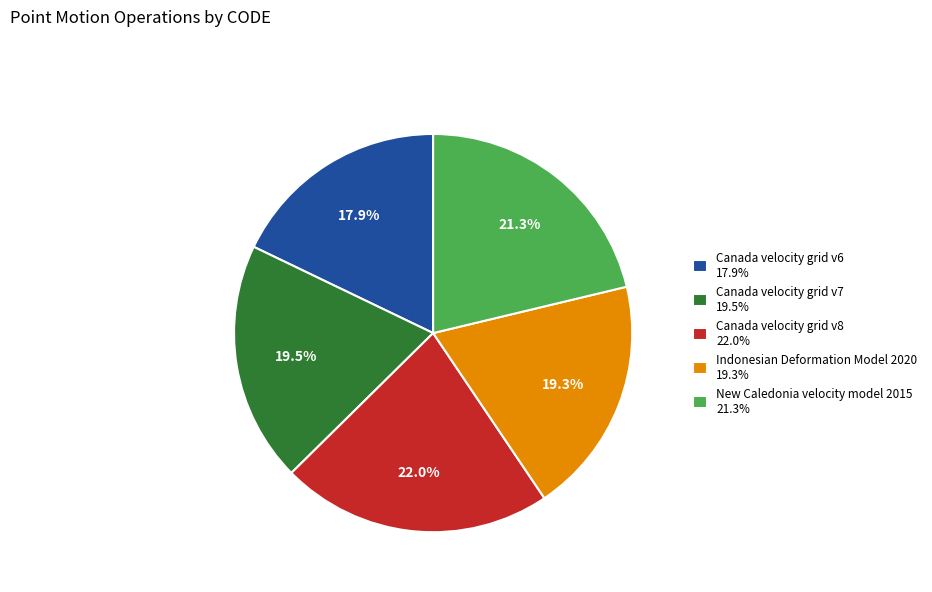

Is there any slice that represents more than half of the pie?

No